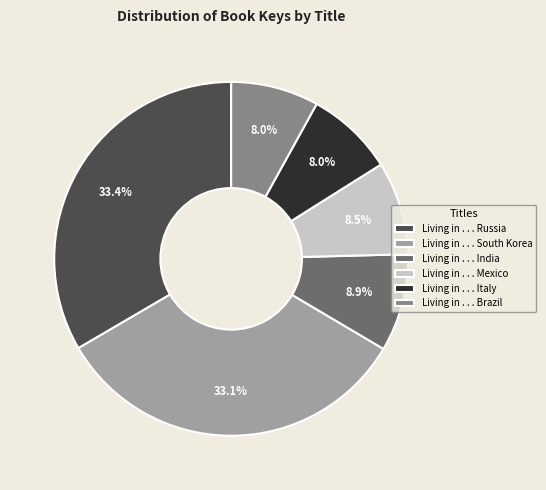

How many slices are in this pie chart?

6